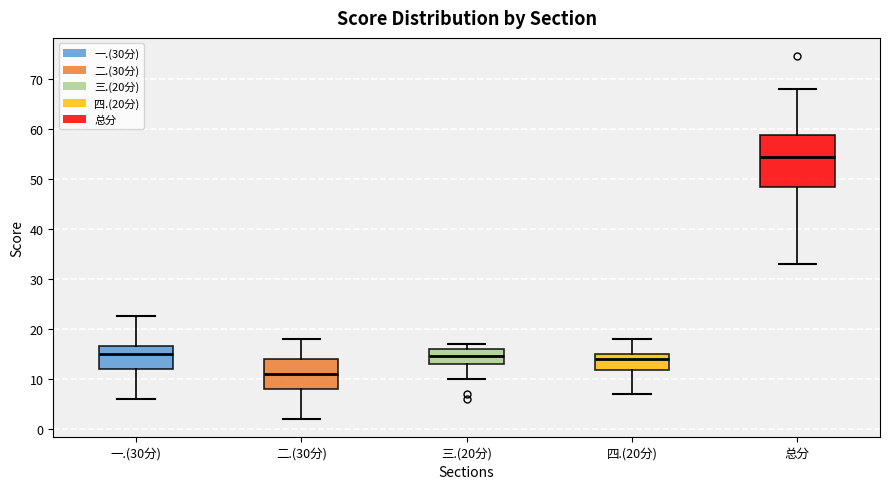

Where does the upper whisker of the box for 总分 end on the y-axis? The values are not printed on the chart, so give them approximately, as read against the axis.

68